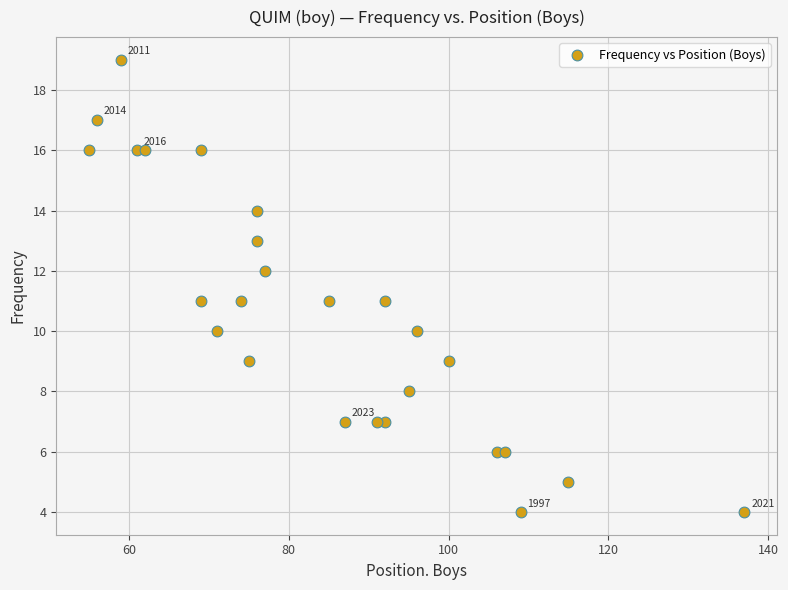

What is the range of Y values (max minus min)?

15